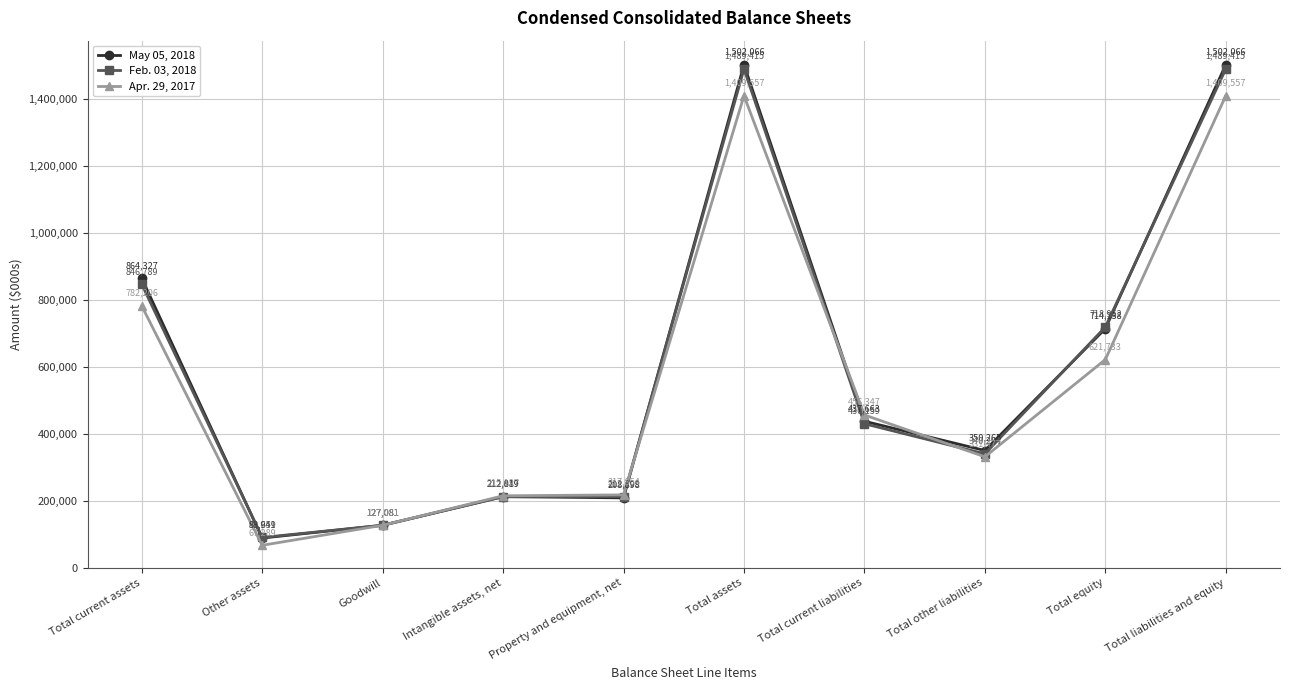

In Feb. 03, 2018, how many points are lower than both neighbors (excluding endpoints)?

2